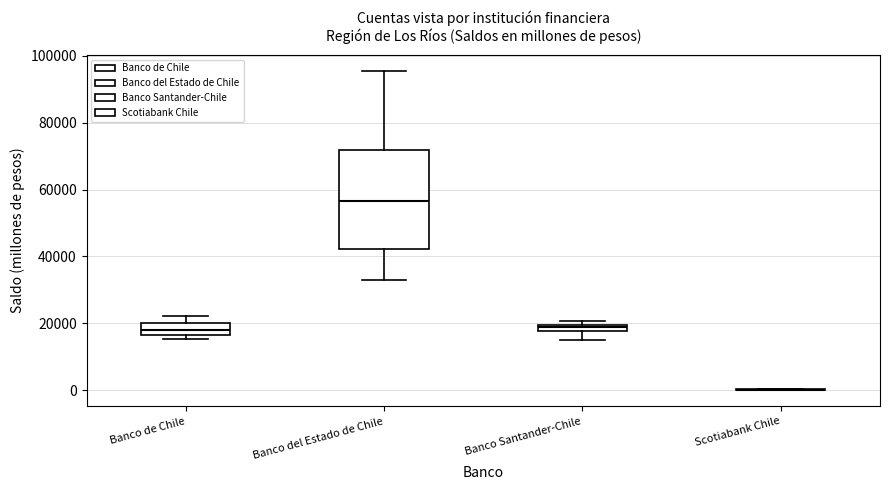

Comparing the boxes themselves (not the whiskers), which one is the tallest?

Banco del Estado de Chile